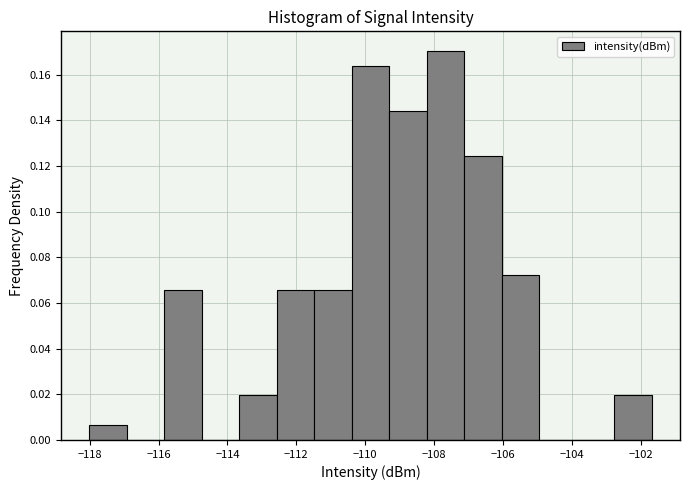

Reading left to right, list every bar in this chart as the range it spans on the x-axis followed by its height. Neither the bar edges nor the heights are printed on the chart, so give them approximately, as read against the axes.

-118.0 to -117.0: 0.006
-117.0 to -115.8: 0
-115.8 to -114.8: 0.066
-114.8 to -113.6: 0
-113.6 to -112.6: 0.020
-112.6 to -111.4: 0.066
-111.4 to -110.4: 0.066
-110.4 to -109.4: 0.164
-109.4 to -108.2: 0.144
-108.2 to -107.2: 0.170
-107.2 to -106.0: 0.124
-106.0 to -105.0: 0.072
-105.0 to -103.8: 0
-103.8 to -102.8: 0
-102.8 to -101.6: 0.020